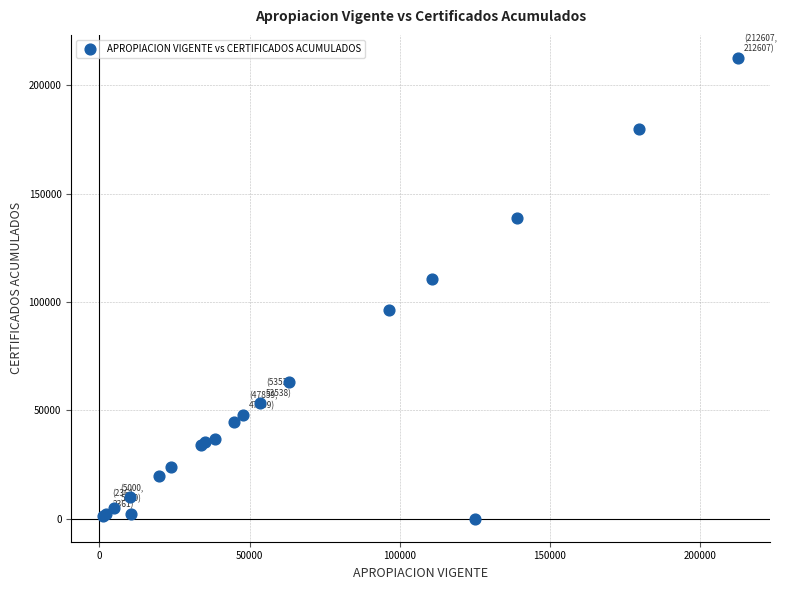

What Y value in the scatter plot is closest to 106303?

110755.2